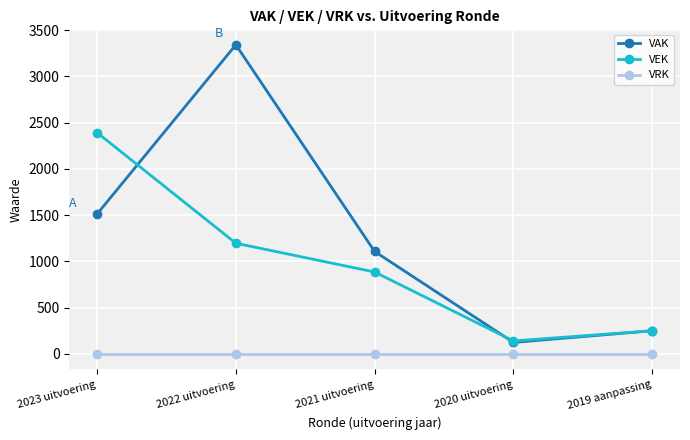

Which series changed the most between 2022 uitvoering and 2020 uitvoering?

VAK